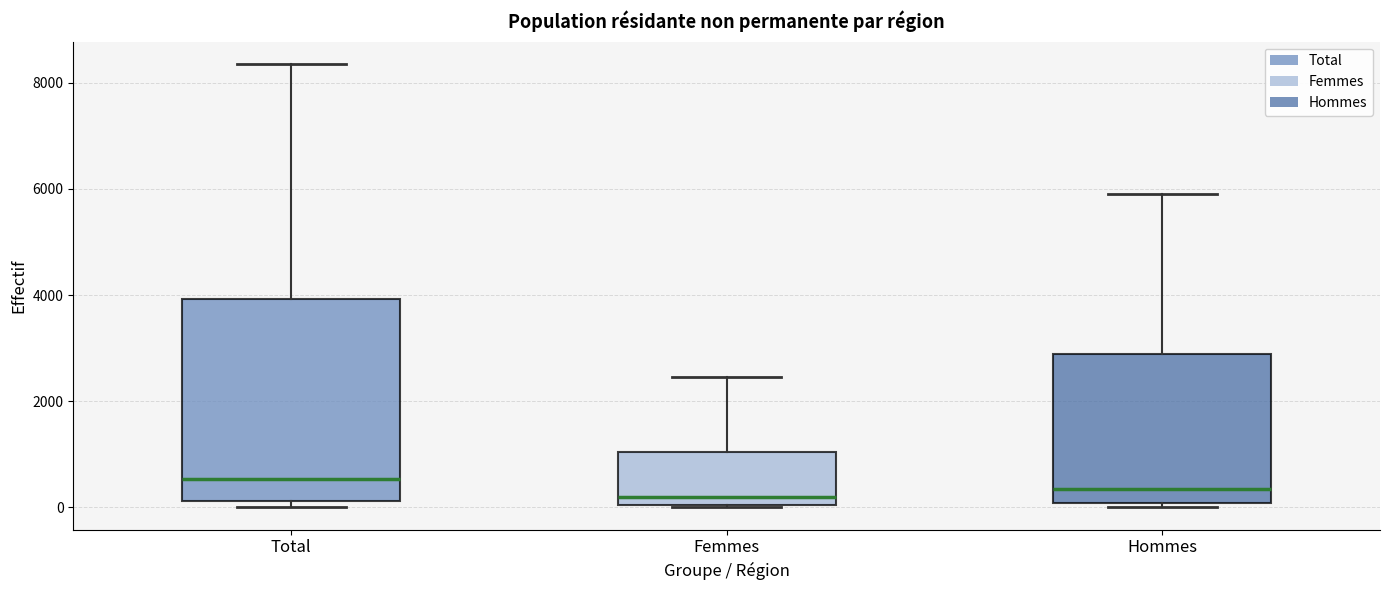

Which box is the tallest, from its lower edge to its upper edge?

Total